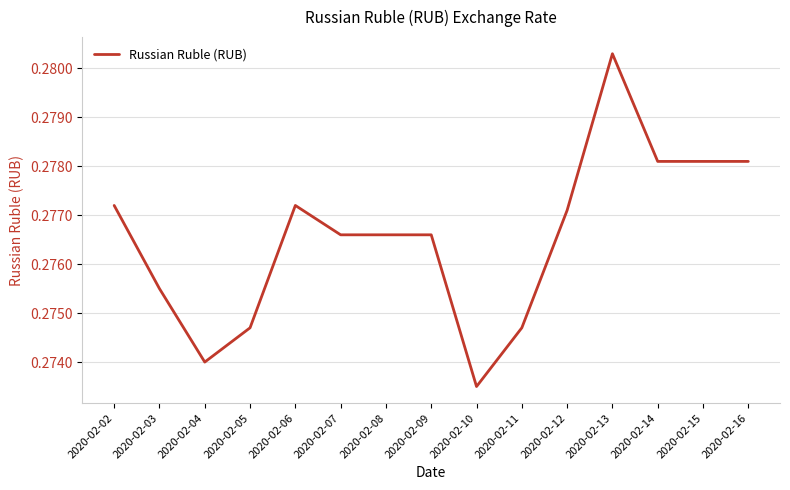

The value at 2020-02-13 is 0.1. True or false?

False